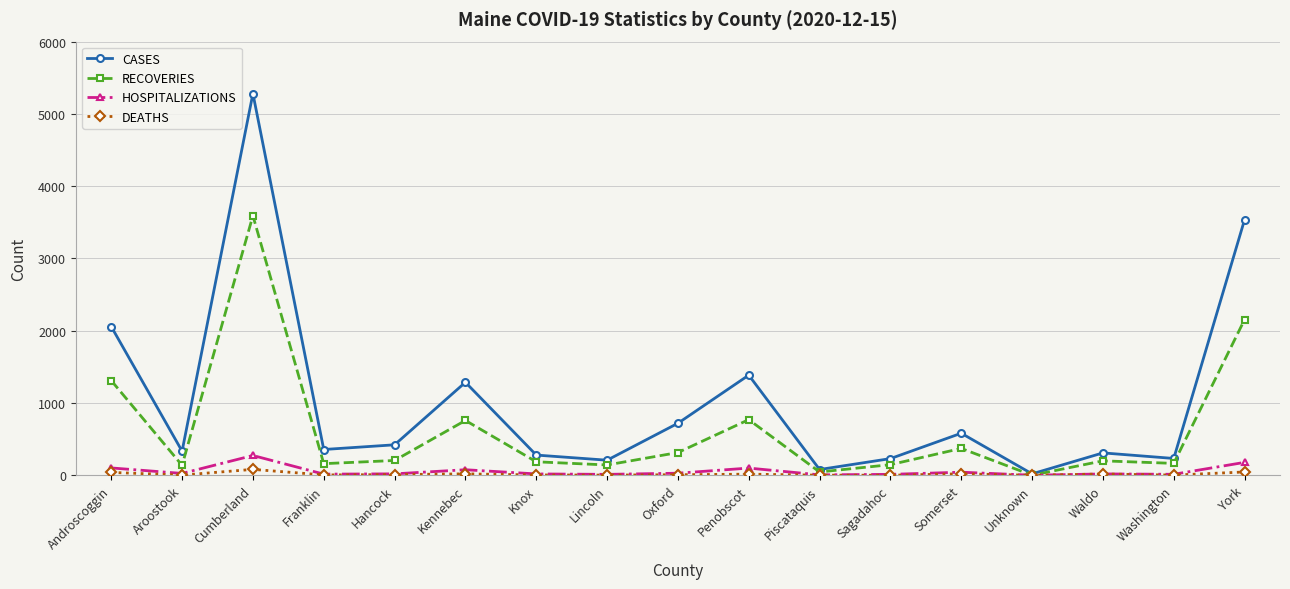

How many interior local peaks does the CASES series have?

5